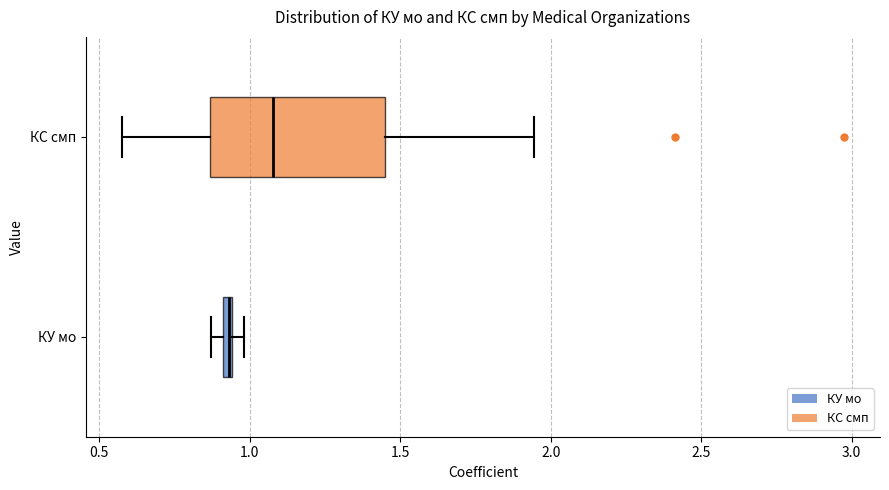

Comparing the boxes themselves (not the whiskers), which one is the widest?

КС смп